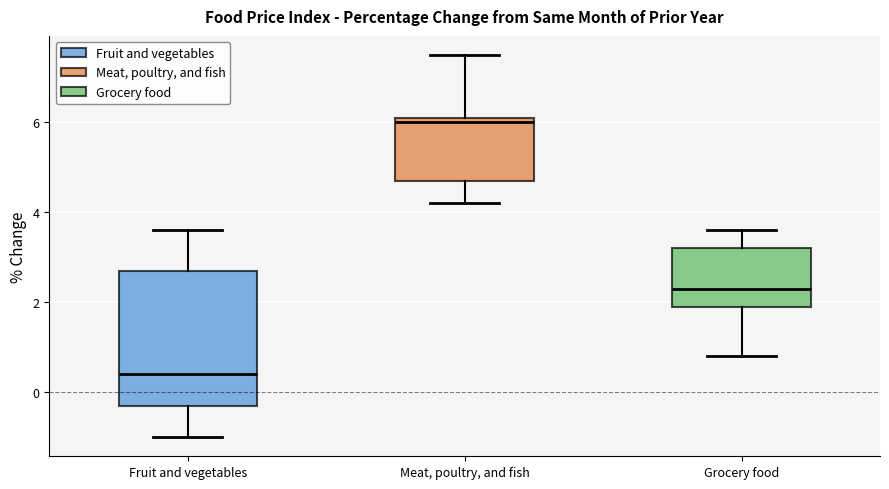

Reading left to right, read every box against the y-axis: the position of its median line, the range the box covers, and the ends of its whiskers. The values are not printed on the chart, so give them approximately, as read against the axis.

Fruit and vegetables: median 0.4, box -0.2 to 2.8, whiskers -1.0 to 3.6
Meat, poultry, and fish: median 6.0, box 4.8 to 6.2, whiskers 4.2 to 7.6
Grocery food: median 2.4, box 2.0 to 3.2, whiskers 0.8 to 3.6